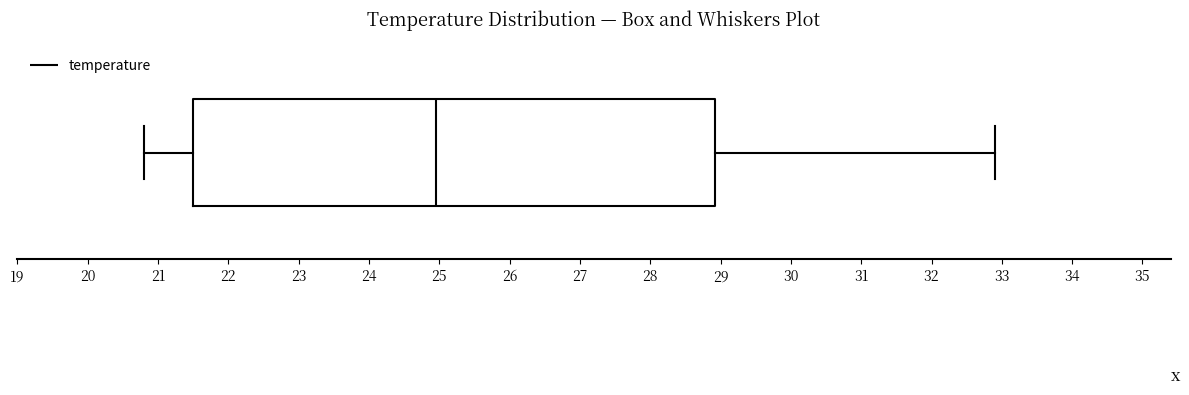

Where does the median line of the box sit on the x-axis? The values are not printed on the chart, so give them approximately, as read against the axis.

25.0